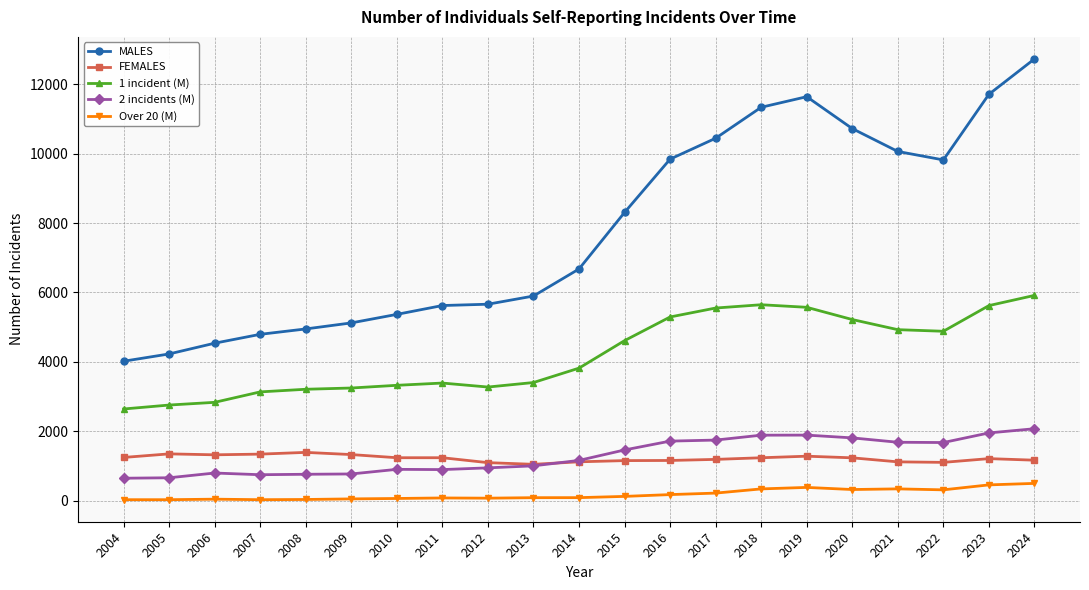

Which label corresponds to the largest value in the chart?

2024